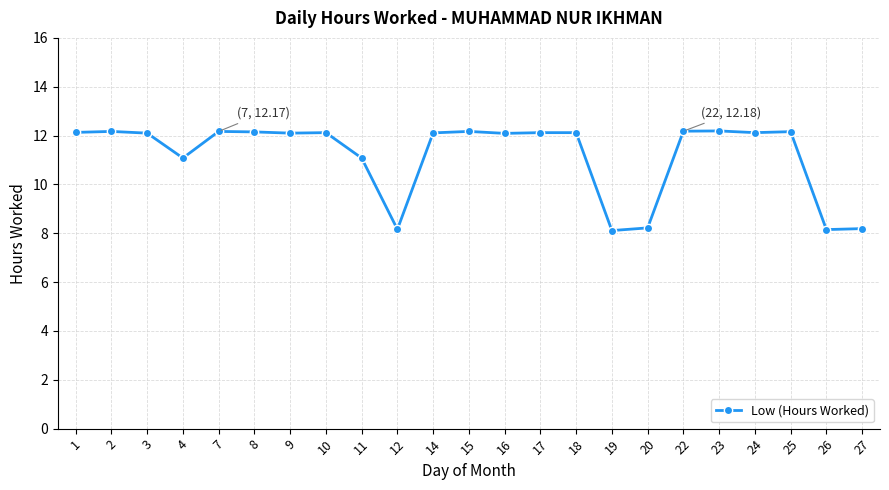

Read the value at 8.

12.2